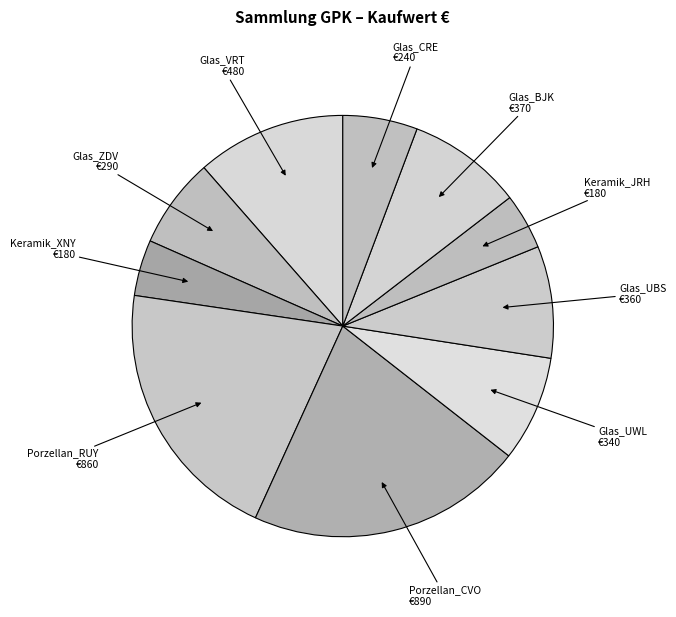

How many segments does this pie chart have?

10